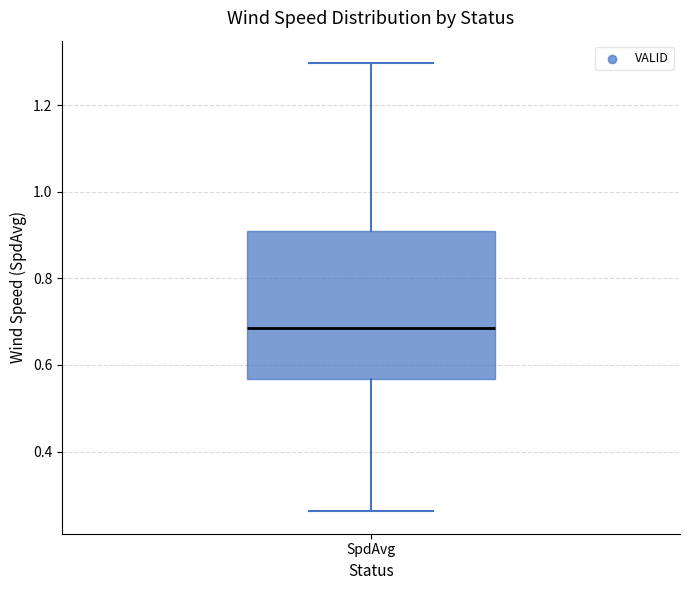

Where is the upper edge of the box for SpdAvg on the y-axis? The values are not printed on the chart, so give them approximately, as read against the axis.

0.90